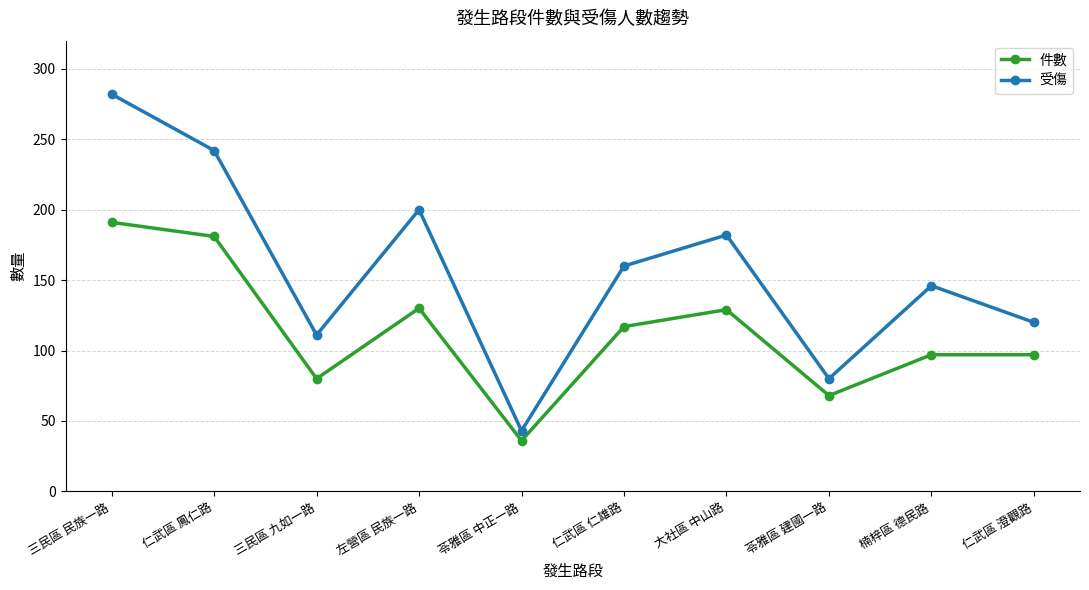

In 受傷, how many points are lower than both neighbors (excluding endpoints)?

3